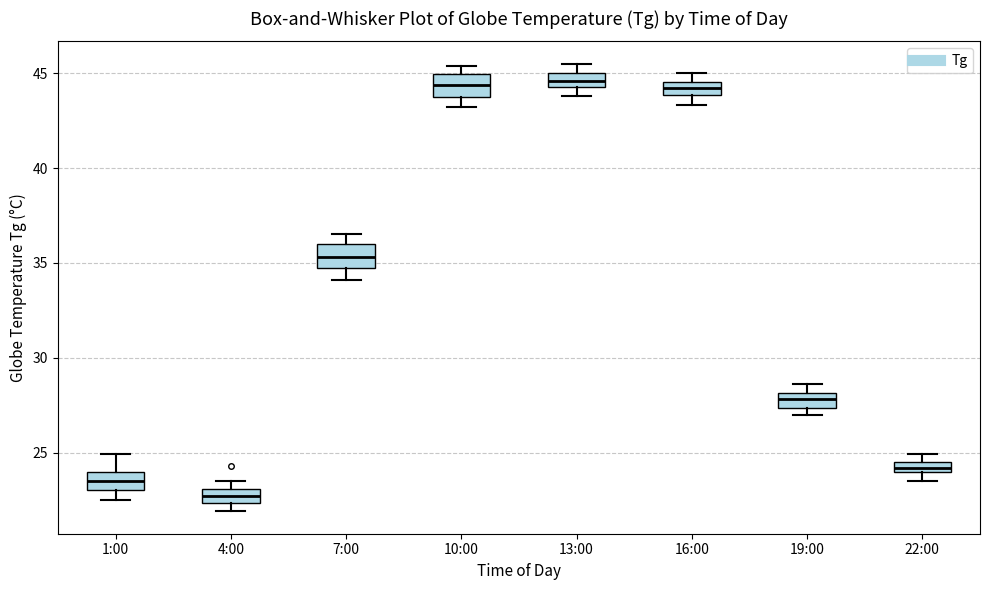

Which box's median line is the lowest?

4:00